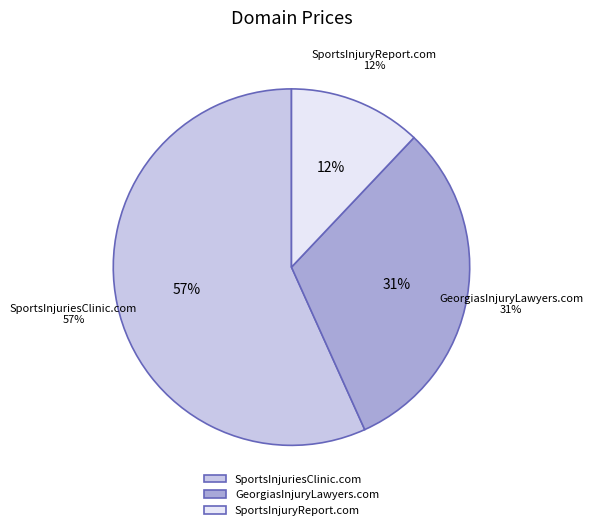

Is the sum of GeorgiasInjuryLawyers.com and SportsInjuryReport.com greater than half?

No